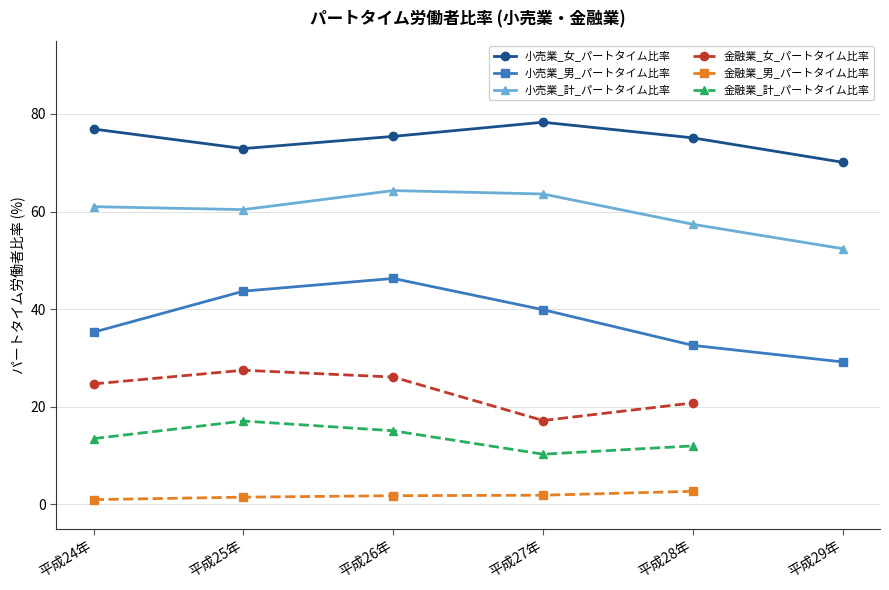

Count the number of categories in the chart.

6